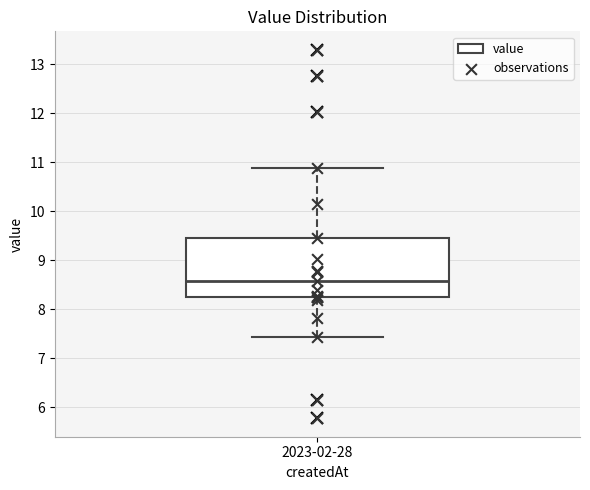

Transcribe this box plot: give where the median line is, the range the box spans, and where the two whiskers end, as read against the y-axis. The values are not printed on the chart, so give them approximately, as read against the axis.

median 8.6, box 8.3 to 9.5, whiskers 7.4 to 10.9